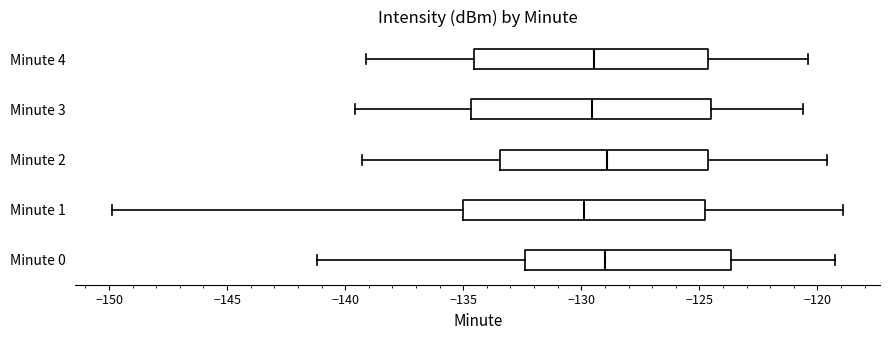

Where does the right whisker of the box for Minute 0 end on the x-axis? The values are not printed on the chart, so give them approximately, as read against the axis.

-119.0